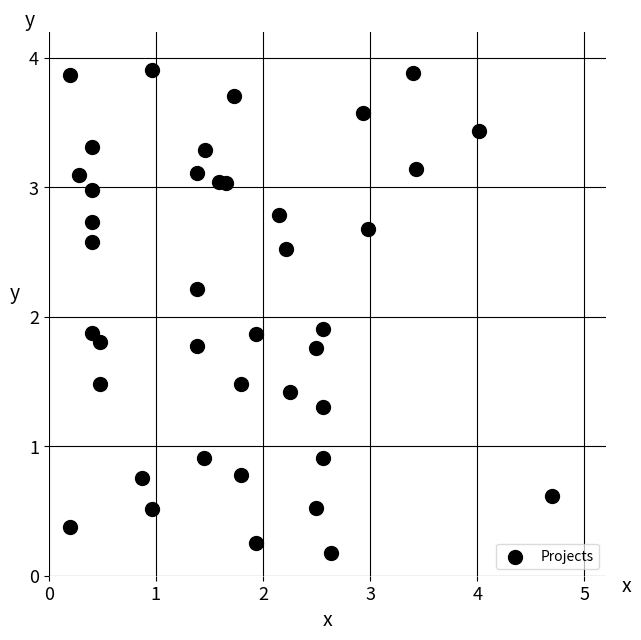

What is the range of Y values (max minus min)?

3.7